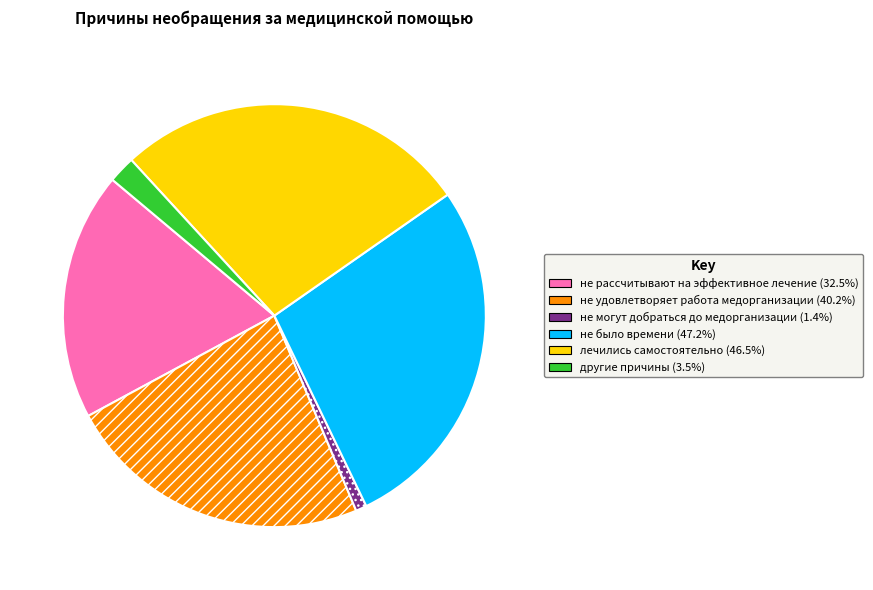

Does не удовлетворяет работа медорганизации represent more than half of the total?

No